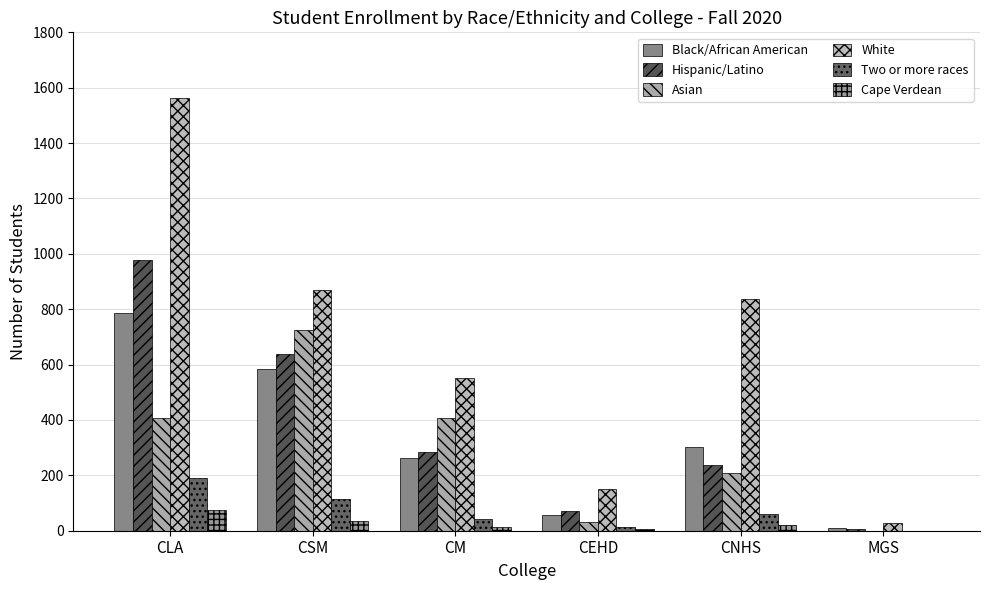

How many groups of bars are there?

6